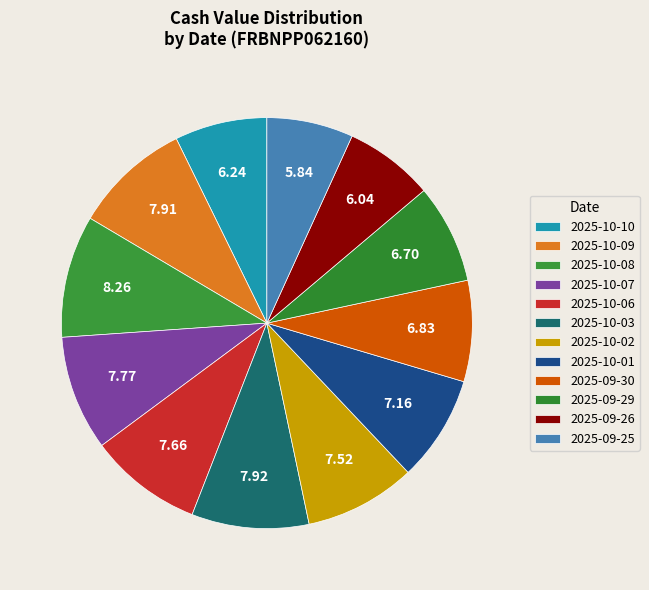

Rank the categories by value from lowest to highest.

2025-09-25, 2025-09-26, 2025-10-10, 2025-09-29, 2025-09-30, 2025-10-01, 2025-10-02, 2025-10-06, 2025-10-07, 2025-10-09, 2025-10-03, 2025-10-08